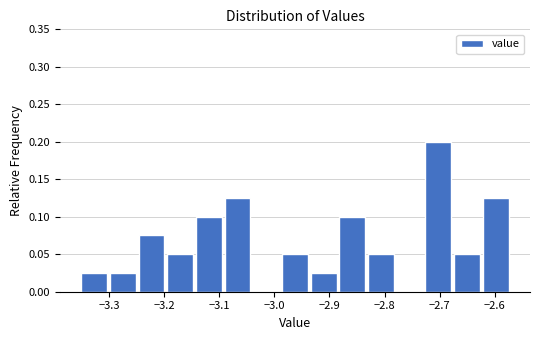

Which range on the x-axis has the tallest bar?

-2.726 to -2.674